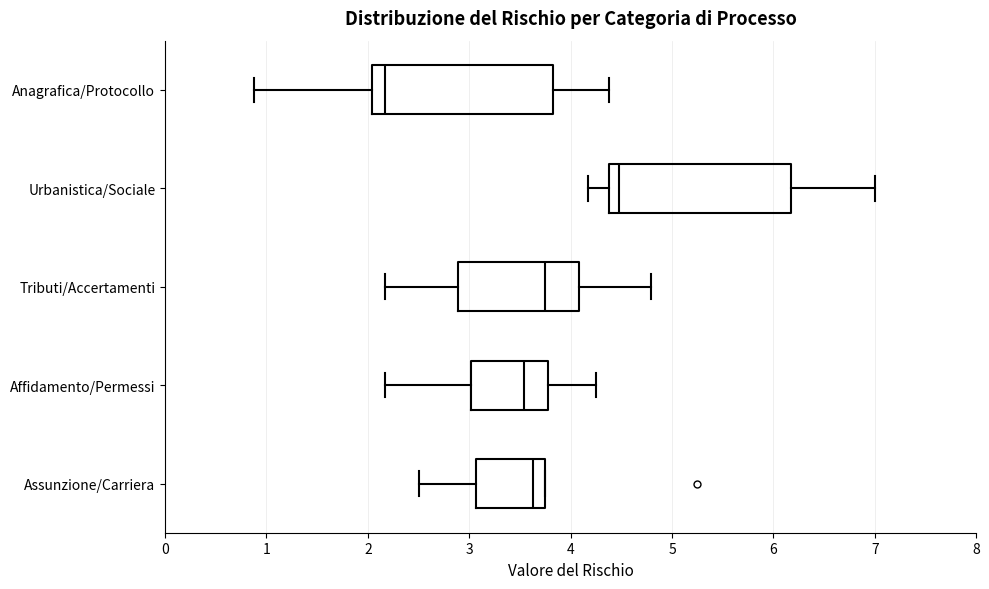

Where does the left whisker of the box for Assunzione/Carriera end on the x-axis? The values are not printed on the chart, so give them approximately, as read against the axis.

2.5